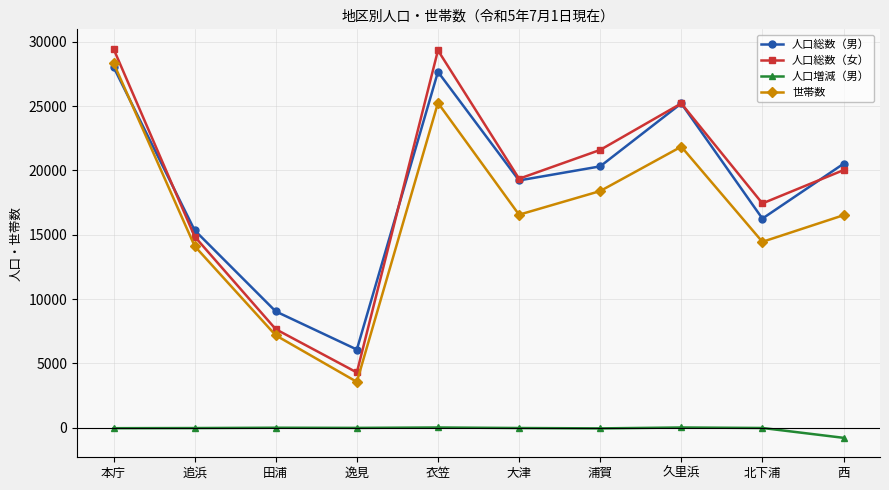

What is the average value of the 世帯数 series?

16620